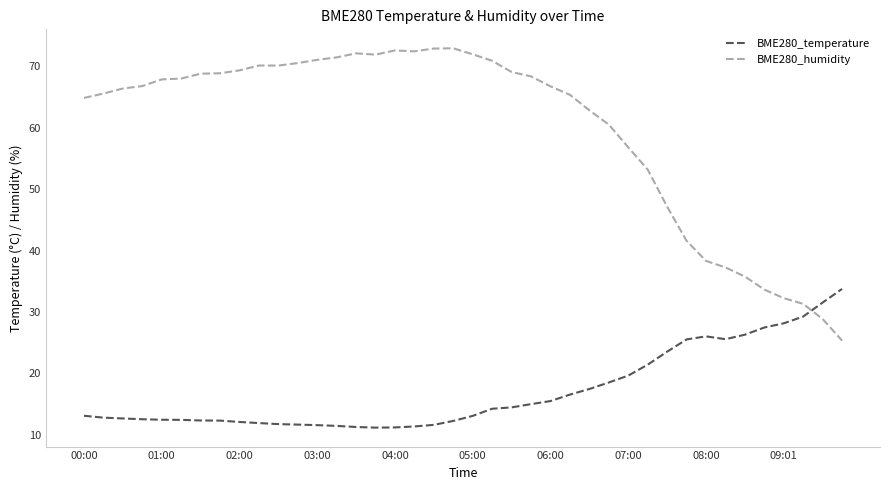

Which series has the largest range (max minus min)?

BME280_humidity